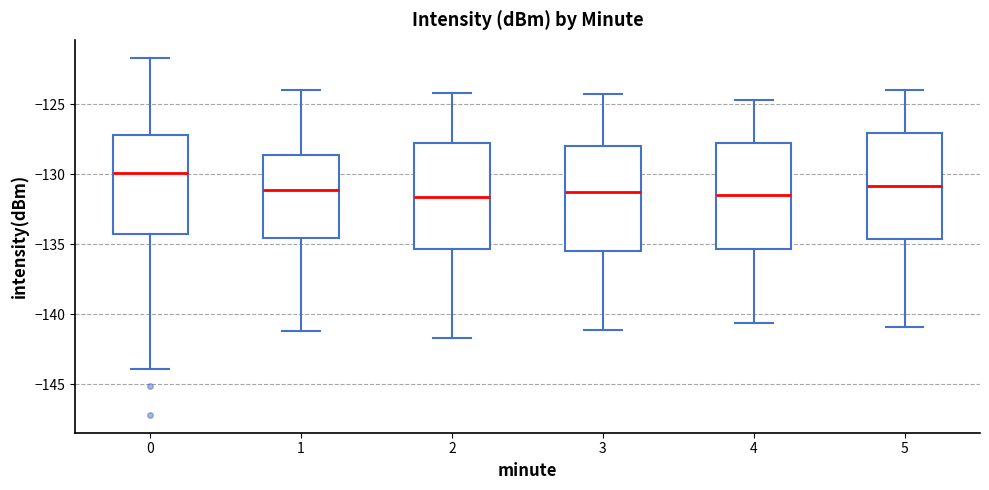

Where is the upper edge of the box at x = 2 on the y-axis? The values are not printed on the chart, so give them approximately, as read against the axis.

-128.0